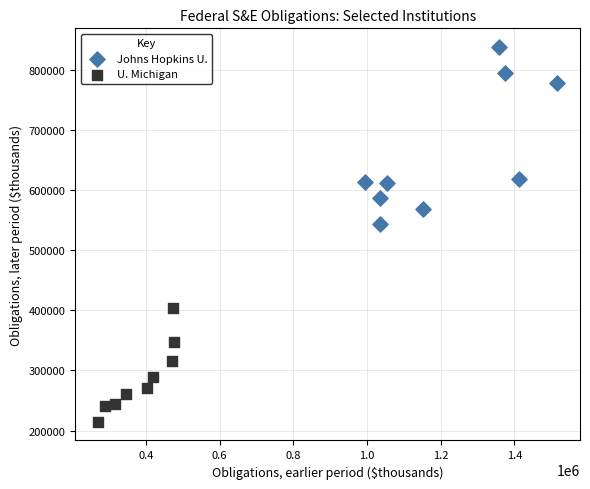

What are all the series names shown in the legend?

Johns Hopkins U., U. Michigan